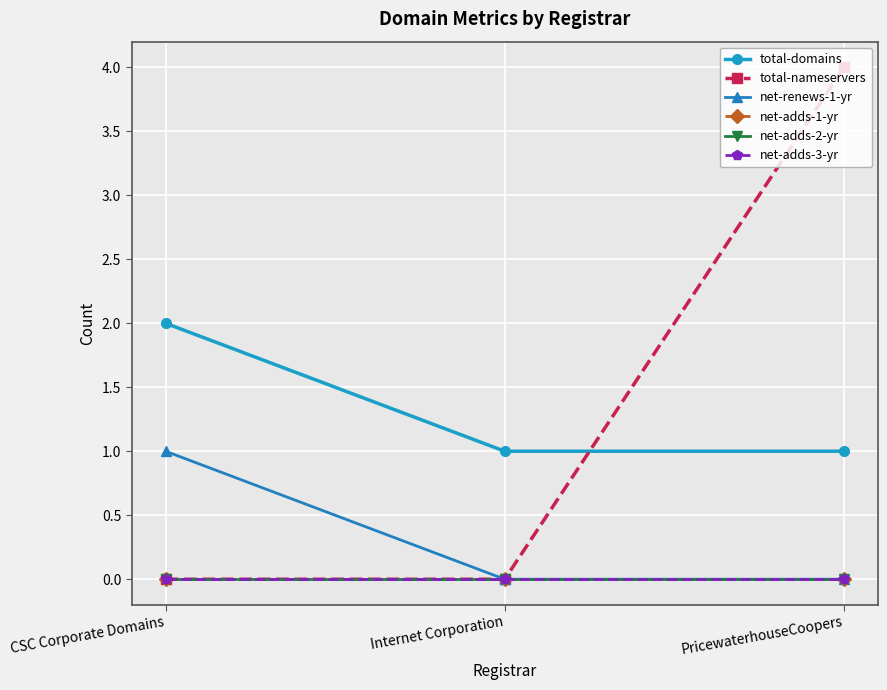

Which series has the largest total across all categories?

total-domains